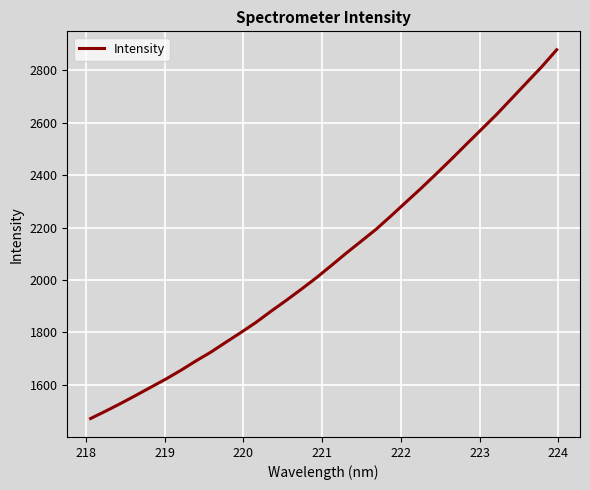

What is the minimum value shown in the chart?

1470.8